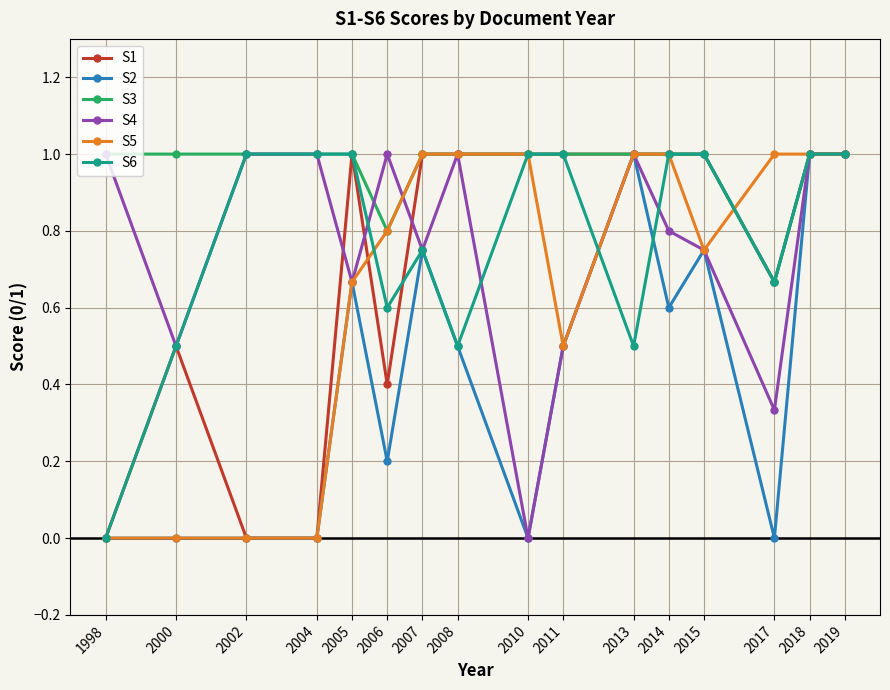

Is it true that S3 equals 1.0 at 2010?

True